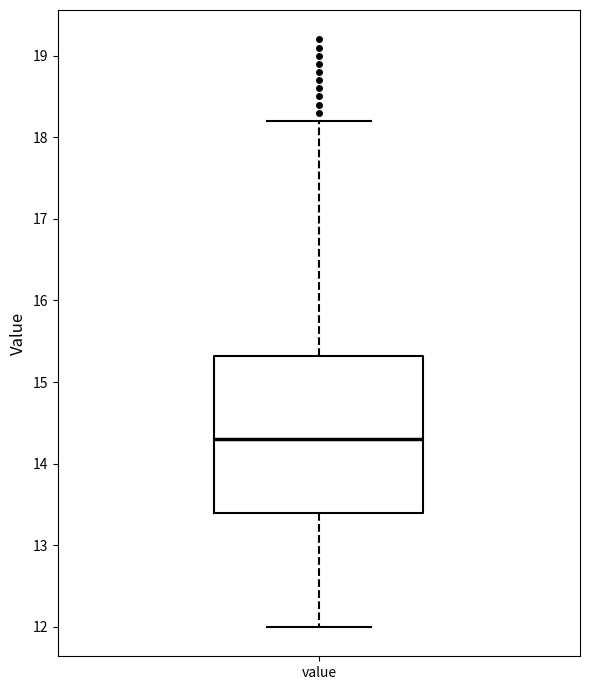

Where does the lower whisker of the box for value end on the y-axis? The values are not printed on the chart, so give them approximately, as read against the axis.

12.0